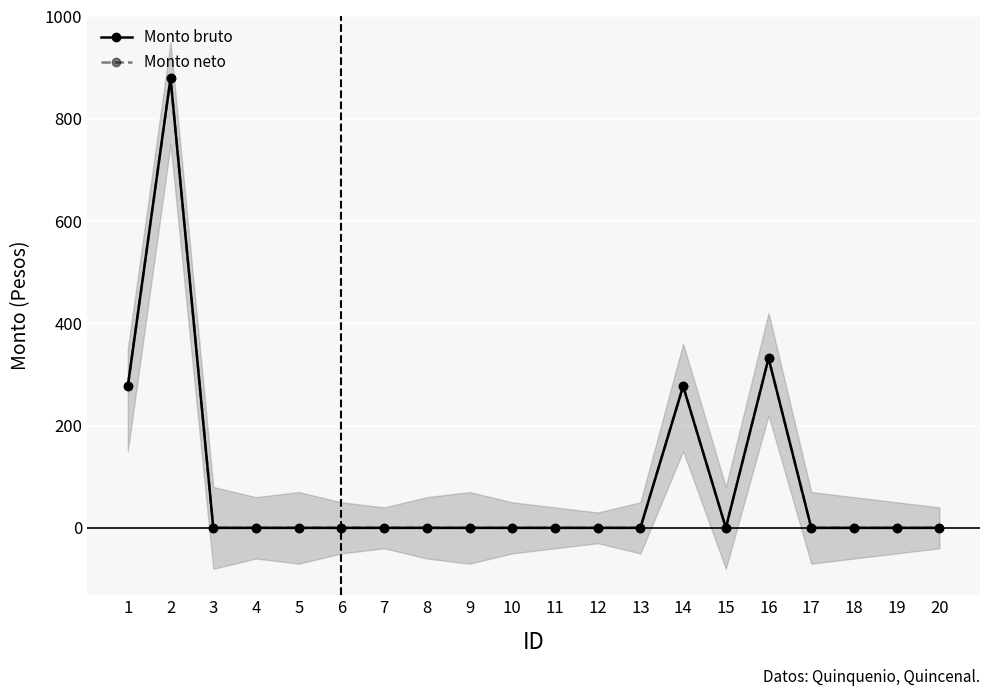

List the labels in order of Monto neto value, smallest first.

3, 4, 5, 6, 7, 8, 9, 10, 11, 12, 13, 15, 17, 18, 19, 20, 1, 14, 16, 2